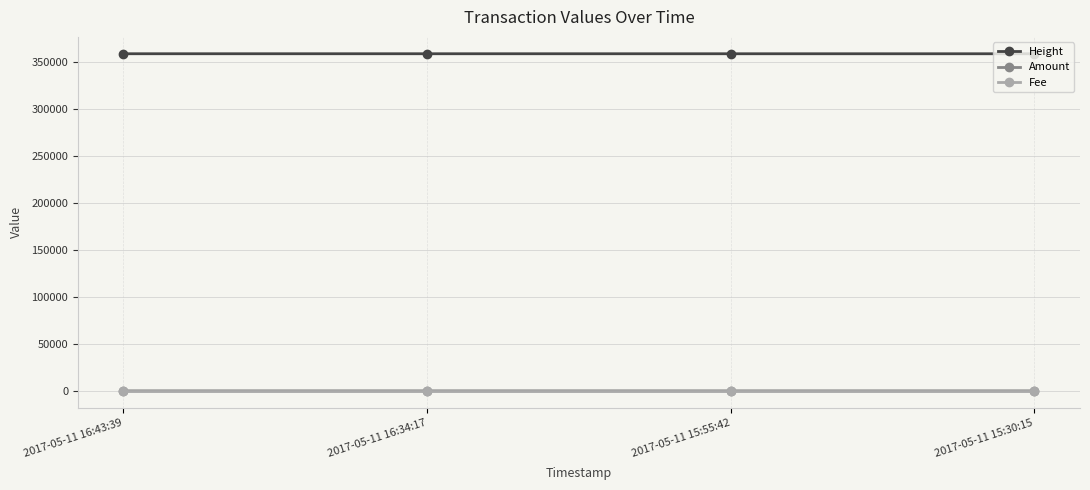

True or false: Height and Fee cross at least once.

False